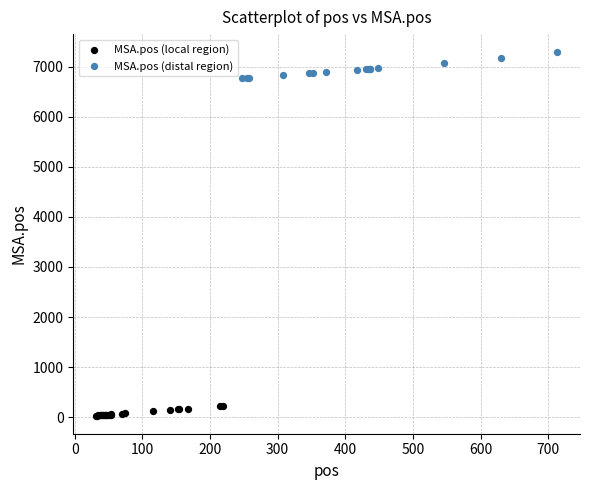

Which series reaches the maximum Y coordinate?

MSA.pos (distal region)